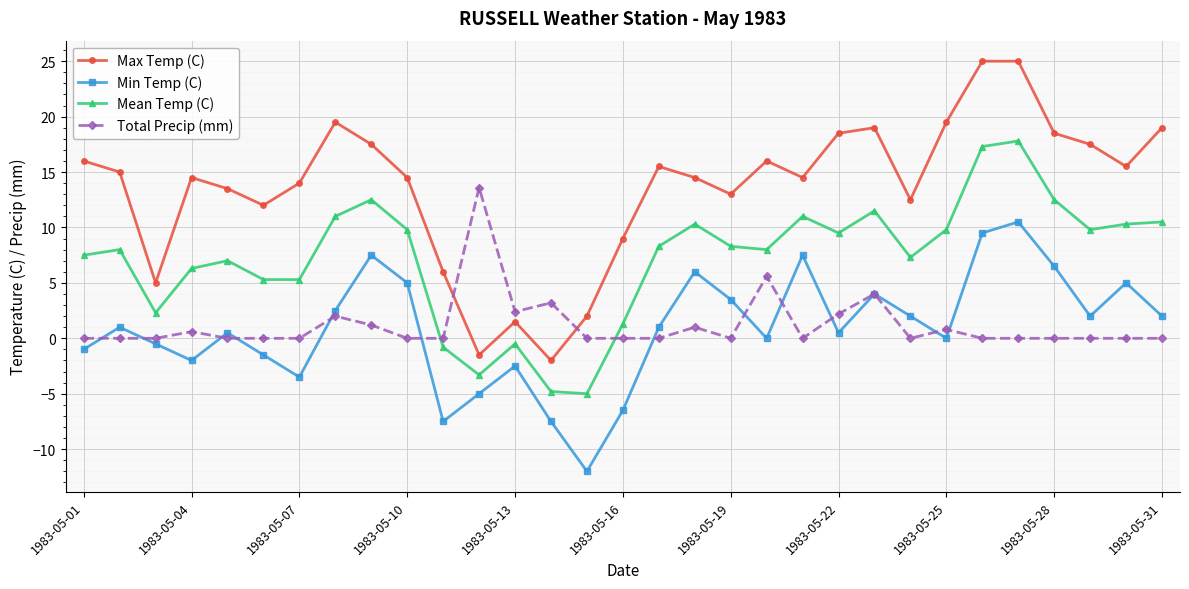

Which series has the widest spread of values?

Max Temp (C)